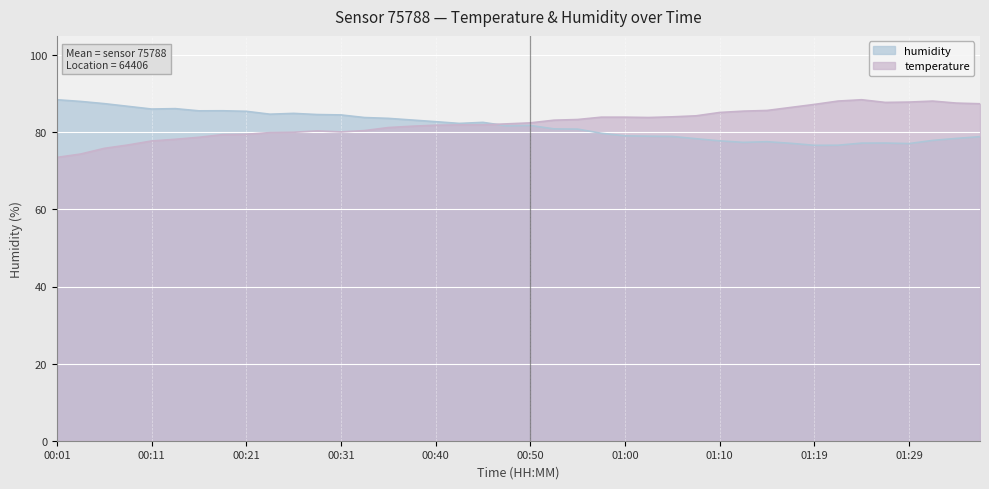

Which series ends up on top after the final intersection of humidity and temperature?

temperature